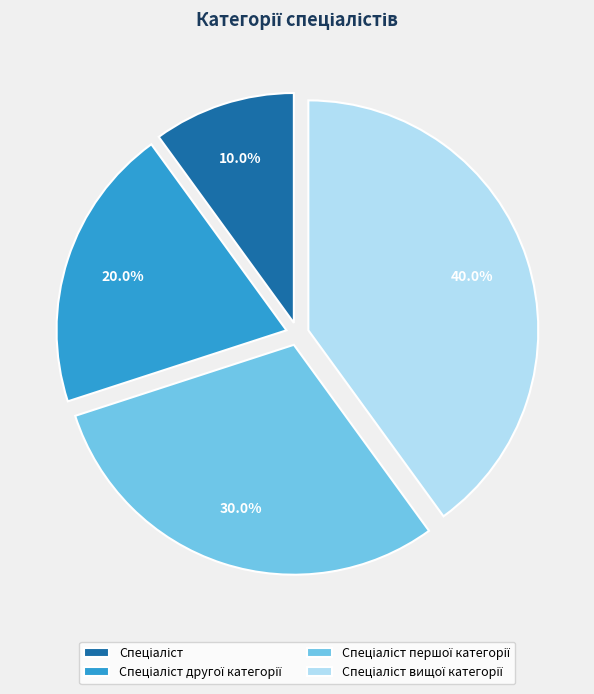

Is there any slice that represents more than half of the pie?

No